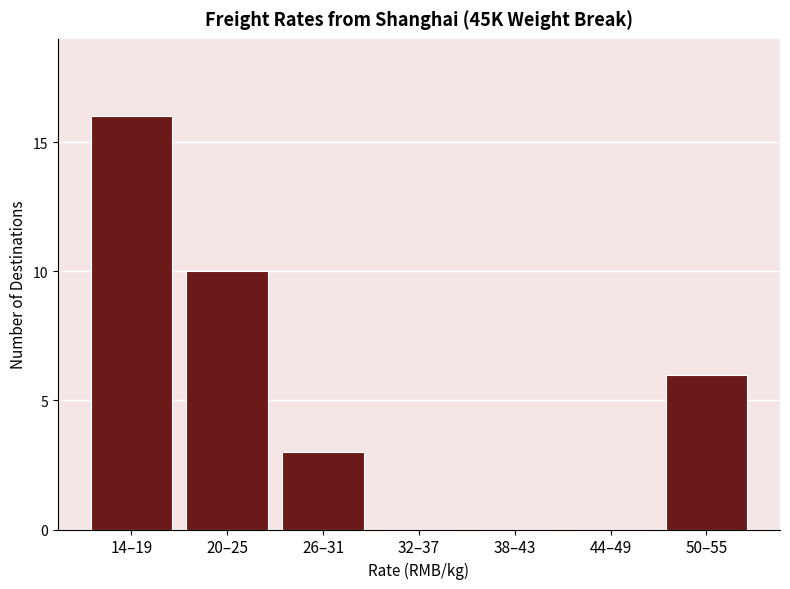

Reading right to left, transcribe all the data shown in this chart.

50–55=6	44–49=0	38–43=0	32–37=0	26–31=3	20–25=10	14–19=16